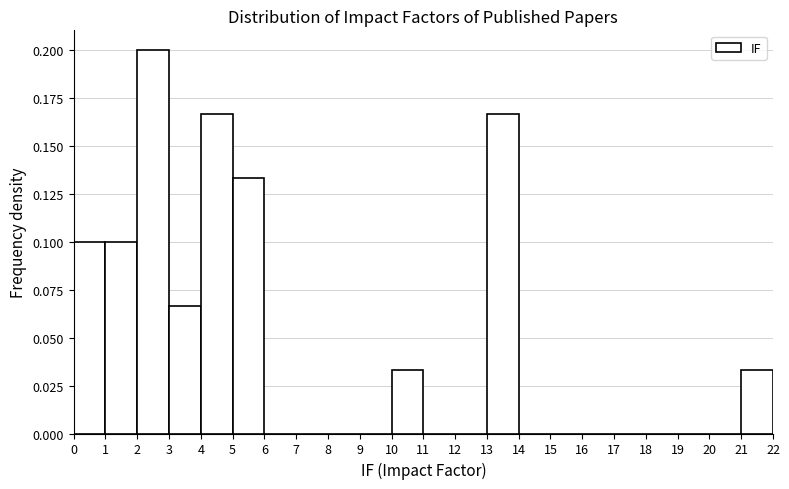

Reading left to right, transcribe this chart: for each bar, give the range it covers on the x-axis and its height. The values are not printed on the chart, so give them approximately, as read against the axis.

0 to 1: 0.100
1 to 2: 0.100
2 to 3: 0.200
3 to 4: 0.065
4 to 5: 0.165
5 to 6: 0.135
6 to 7: 0
7 to 8: 0
8 to 9: 0
9 to 10: 0
10 to 11: 0.035
11 to 12: 0
12 to 13: 0
13 to 14: 0.165
14 to 15: 0
15 to 16: 0
16 to 17: 0
17 to 18: 0
18 to 19: 0
19 to 20: 0
20 to 21: 0
21 to 22: 0.035